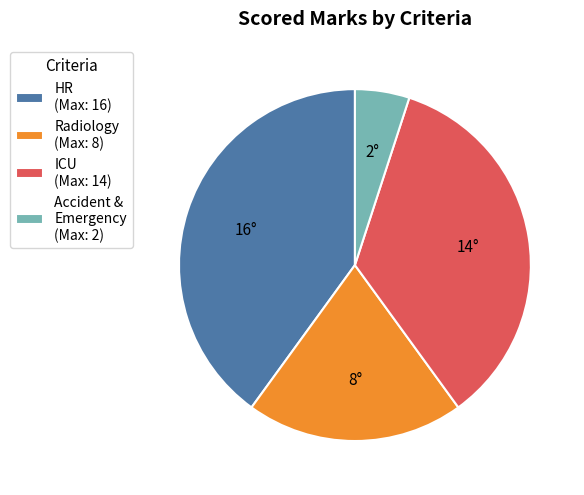

Which slice is the largest?

HR (Max: 16)